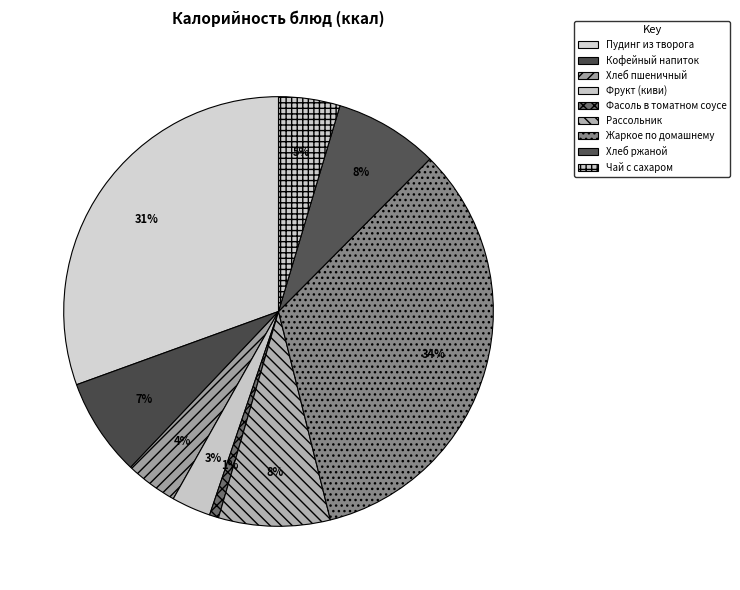

Count the number of slices in the pie.

9